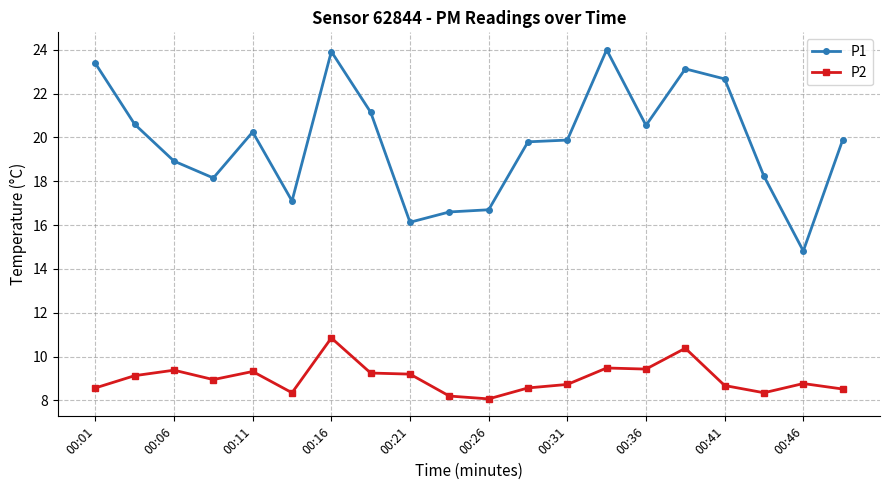

In P2, how many points are lower than both neighbors (excluding endpoints)?

5